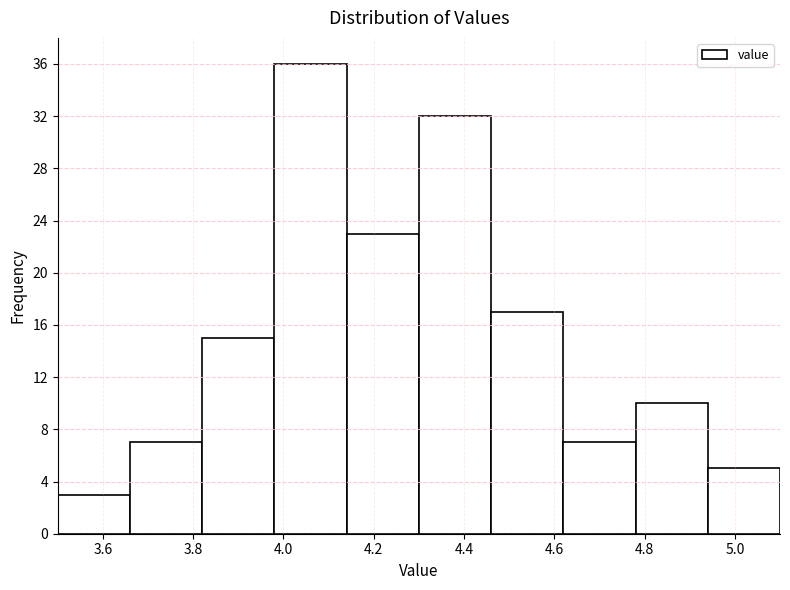

How tall is the bar that spans 4.94 to 5.10 on the x-axis? The values are not printed on the chart, so give them approximately, as read against the axis.

5